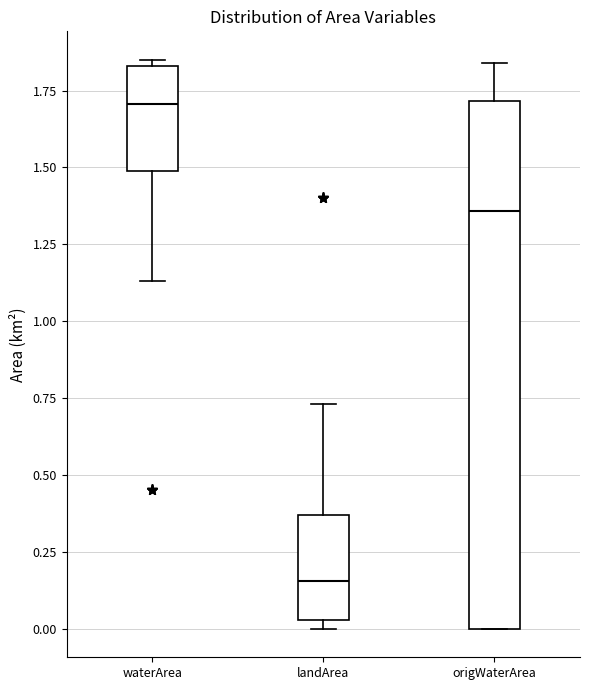

Comparing the boxes themselves (not the whiskers), which one is the tallest?

origWaterArea